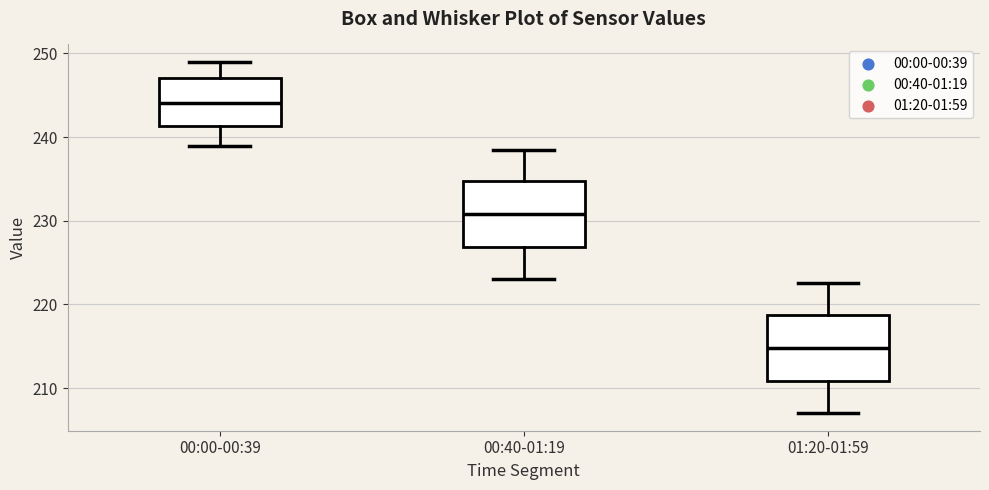

Which box has the highest median line?

00:00-00:39